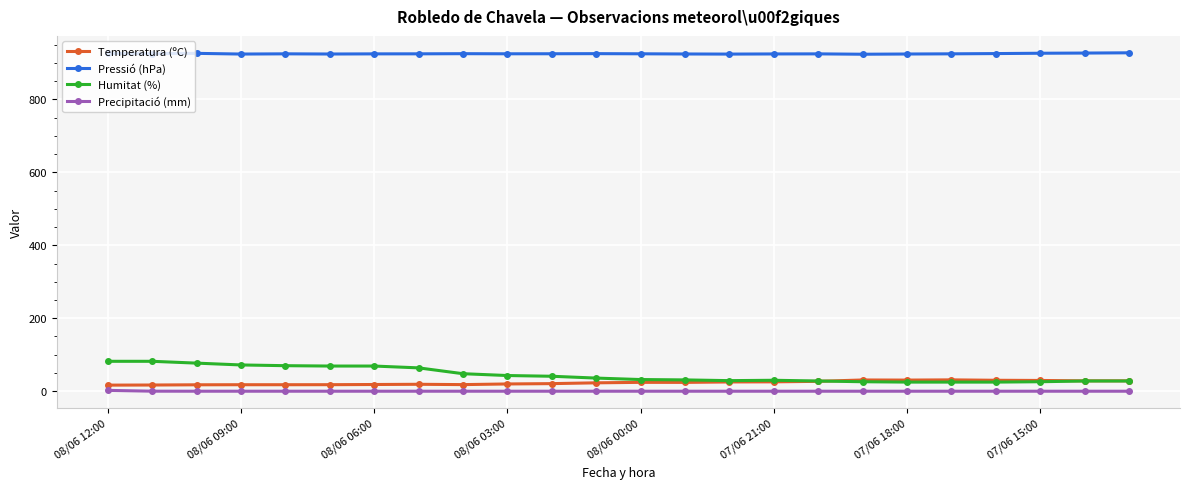

At how many categories does at least one series exceed 418?

24